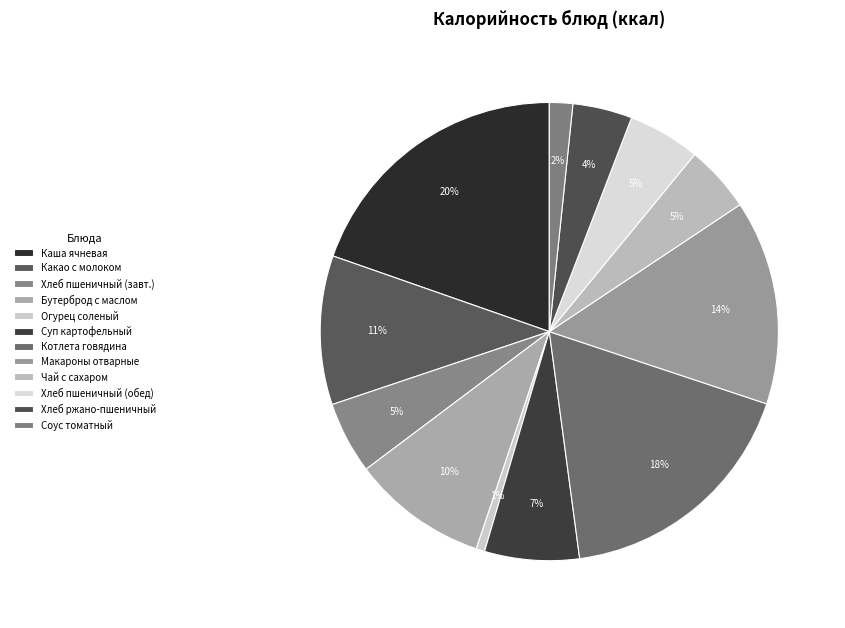

Count the number of slices in the pie.

12